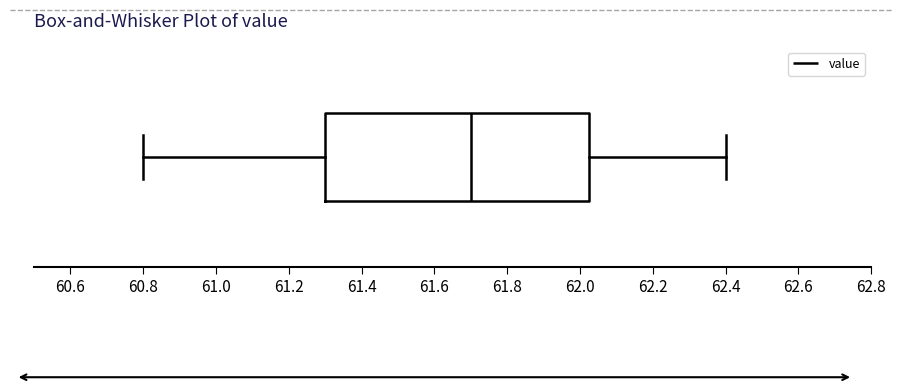

Transcribe this box plot: give where the median line is, the range the box spans, and where the two whiskers end, as read against the x-axis. The values are not printed on the chart, so give them approximately, as read against the axis.

median 61.70, box 61.30 to 62.02, whiskers 60.80 to 62.40